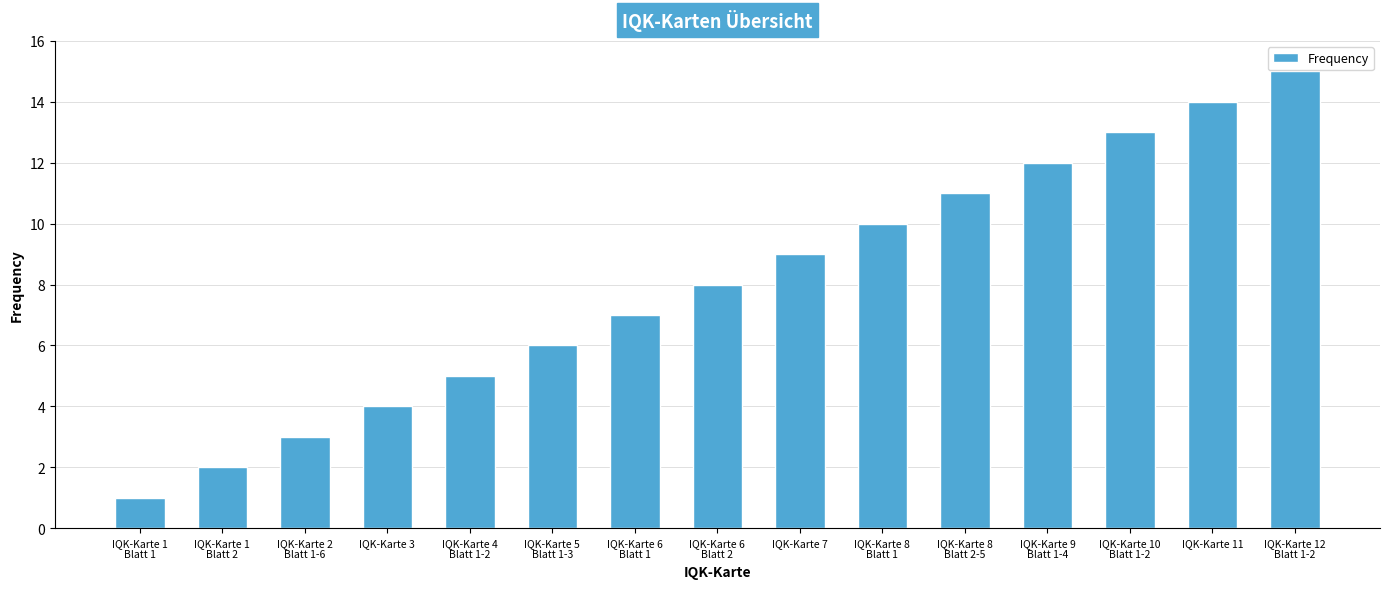

What is the label of the 7th bar from the right?

IQK-Karte 7